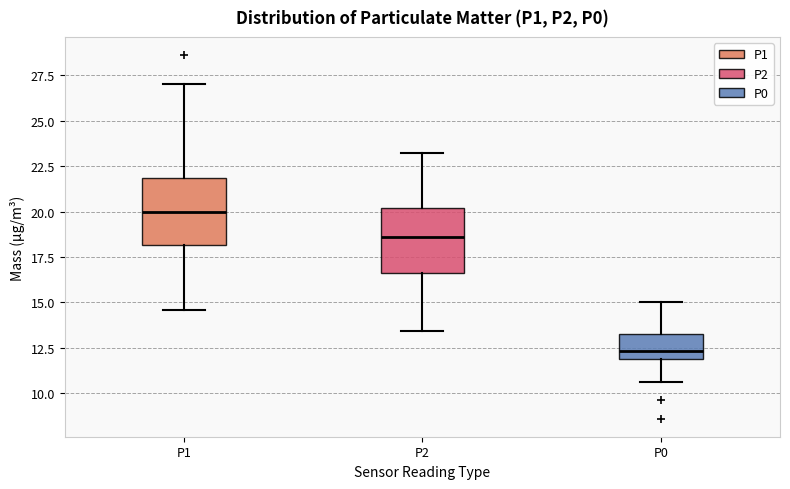

Which box's median line is the lowest?

P0